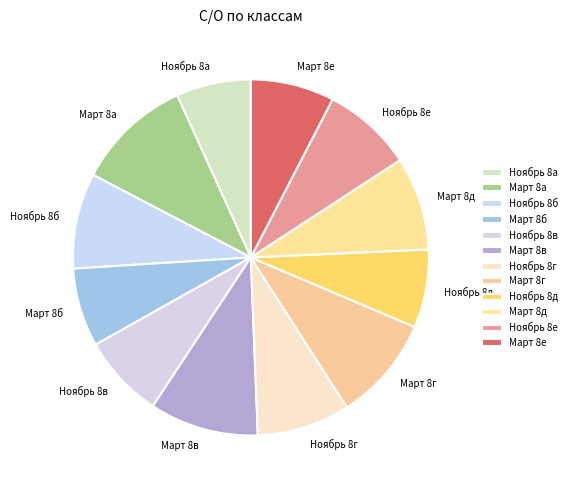

The Март 8б slice represents 7% of the pie. True or false?

True